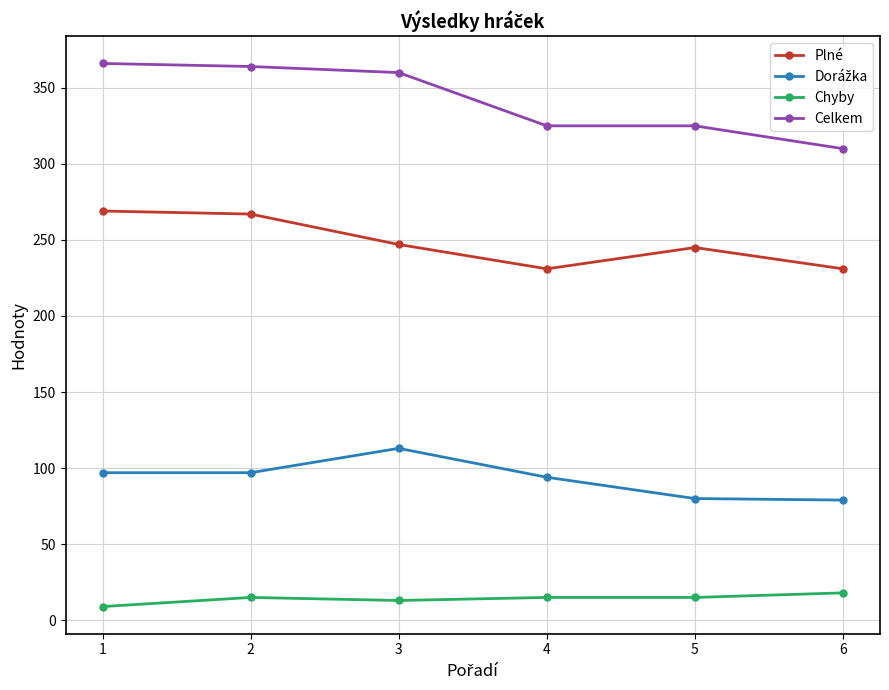

What is the difference between the highest and lowest values at 6?

292